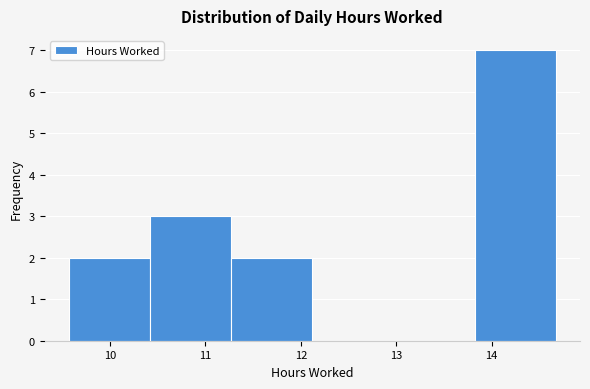

How tall is the bar that spans 13.82 to 14.67 on the x-axis? Neither the bar edges nor the heights are printed on the chart, so give them approximately, as read against the axes.

7